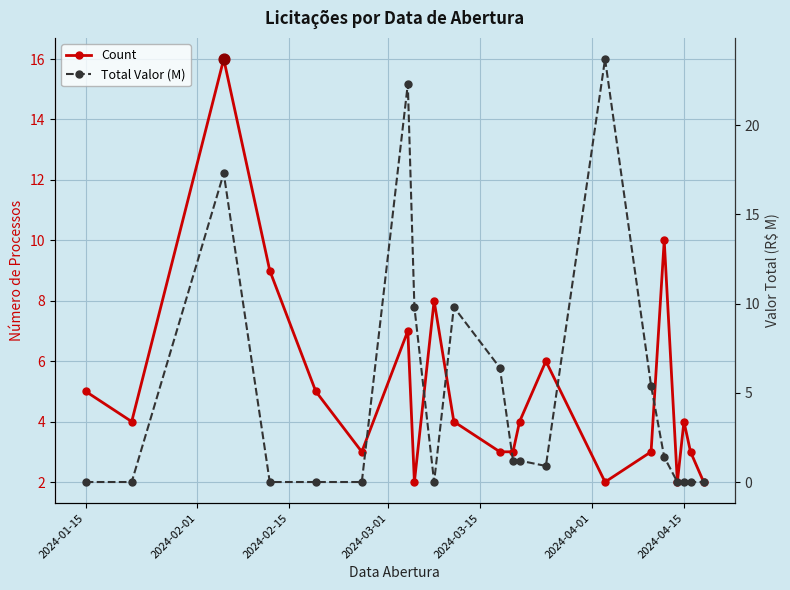

Which series contains the highest Y value?

Total Valor (M)